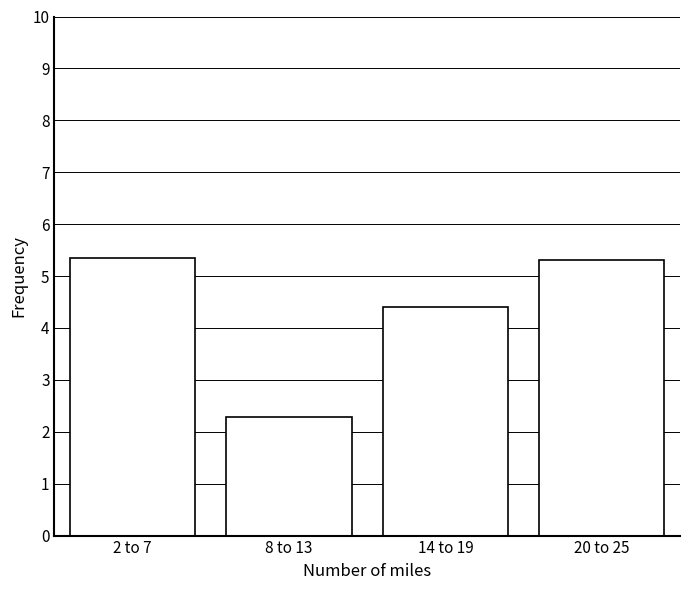

Reading left to right, what are all the values shown in this chart?

2 to 7=5.3	8 to 13=2.3	14 to 19=4.4	20 to 25=5.3